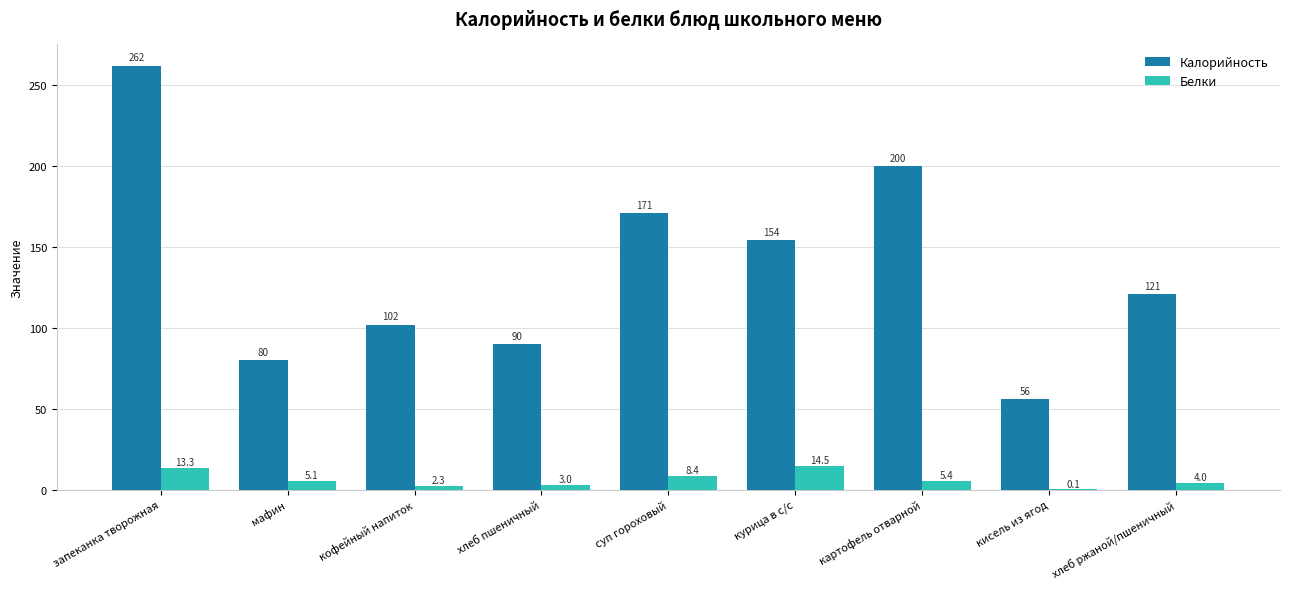

Between запеканка творожная and курица в с/с, which series saw the biggest shift?

Калорийность